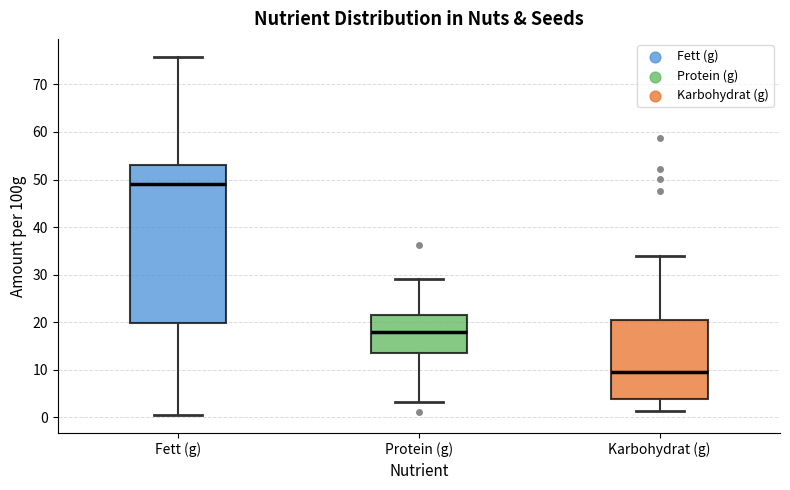

Reading left to right, transcribe this box plot: for each box, give where its median line is, the range the box spans, and where its two whiskers end, as read against the y-axis. The values are not printed on the chart, so give them approximately, as read against the axis.

Fett (g): median 49, box 20 to 53, whiskers 1 to 76
Protein (g): median 18, box 14 to 22, whiskers 3 to 29
Karbohydrat (g): median 10, box 4 to 21, whiskers 1 to 34